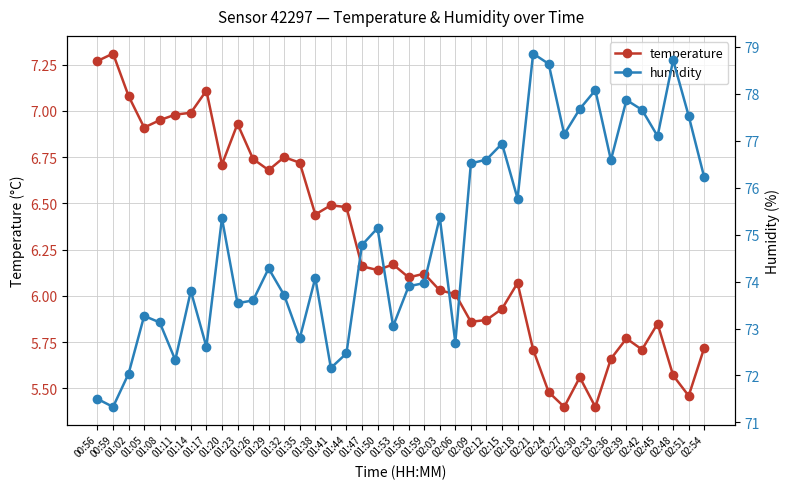

What is the label of the 19th point from the left?

01:50